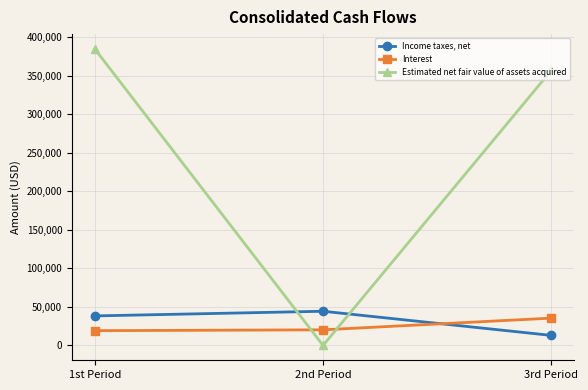

The value of Estimated net fair value of assets acquired at 3rd Period is 578226. True or false?

False